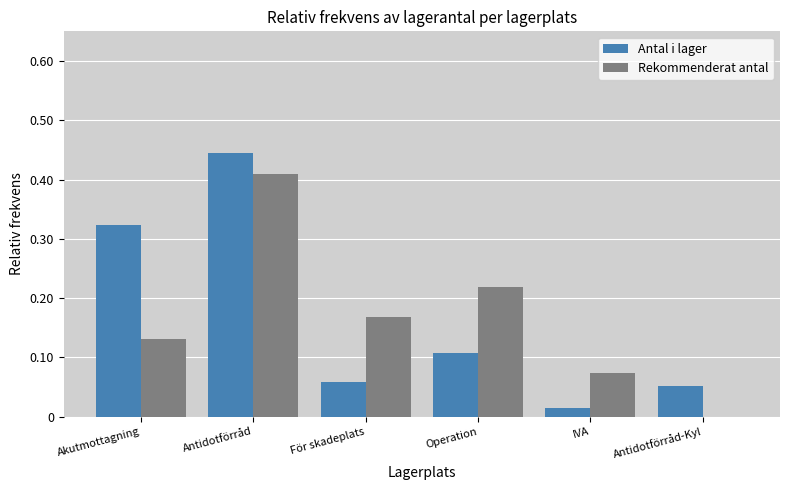

At which label does Antal i lager reach its peak?

Antidotförråd